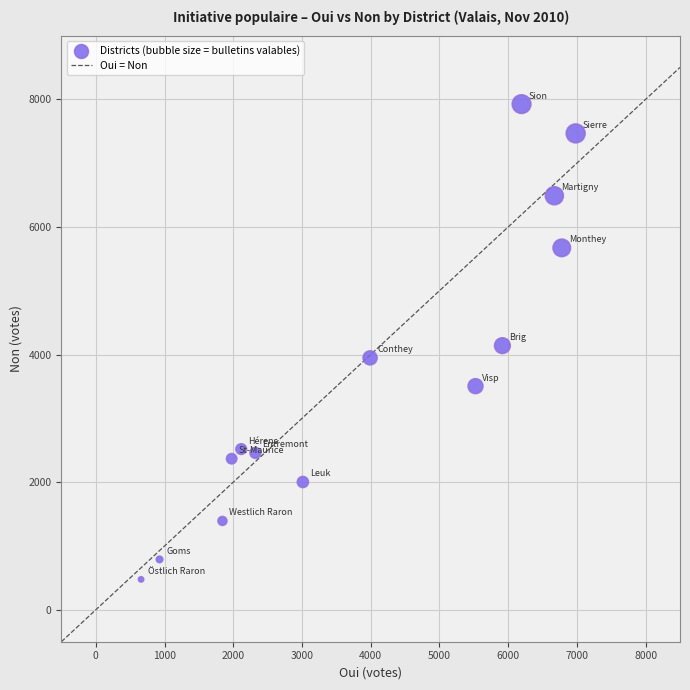

What is the range of X values (max minus min)?

6323